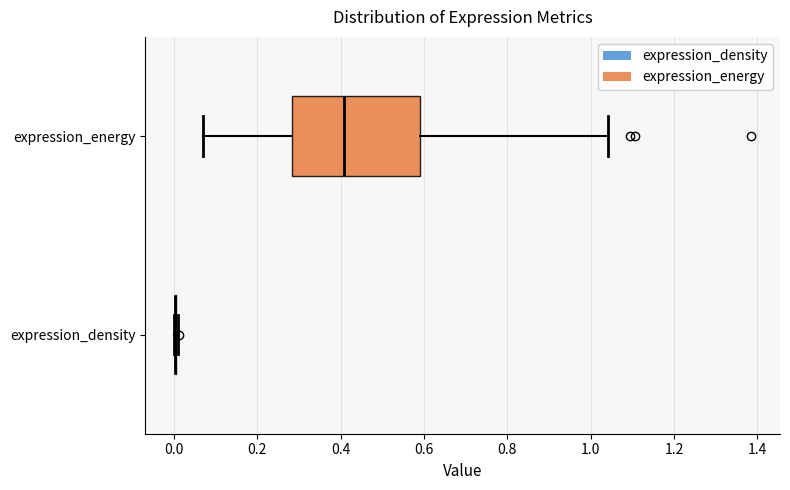

Reading bottom to top, read every box against the x-axis: the position of its median line, the range the box covers, and the ends of its whiskers. The values are not printed on the chart, so give them approximately, as read against the axis.

expression_density: box collapsed to a line at 0.00, whiskers 0.00 to 0.00
expression_energy: median 0.40, box 0.28 to 0.58, whiskers 0.06 to 1.04